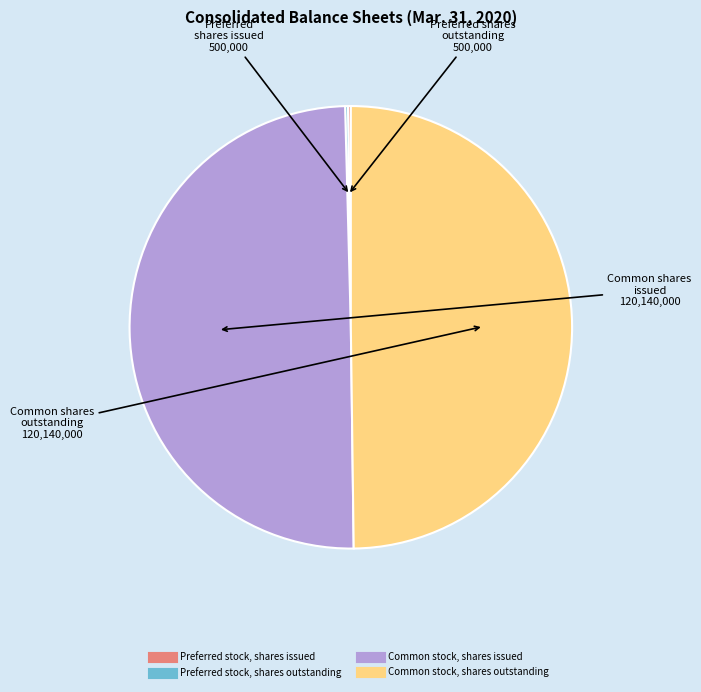

What is the ratio of the value at Common stock, shares outstanding to the value at Common stock, shares issued?

1.0